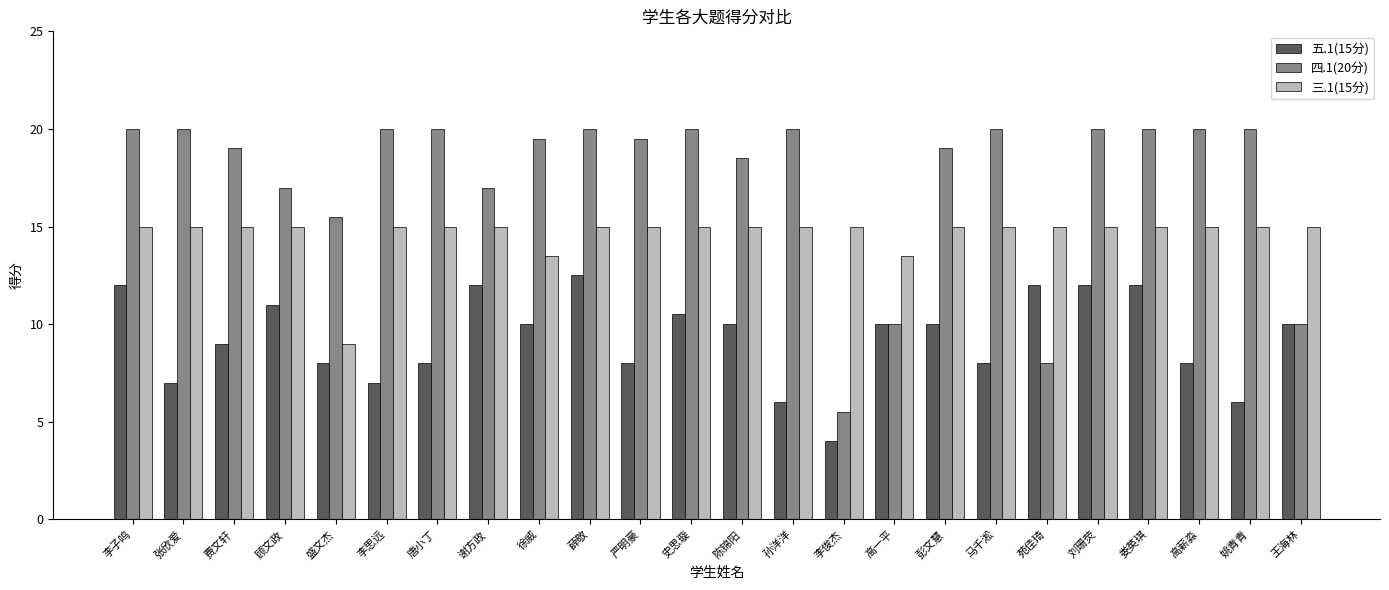

What is the minimum value shown in the chart?

4.0